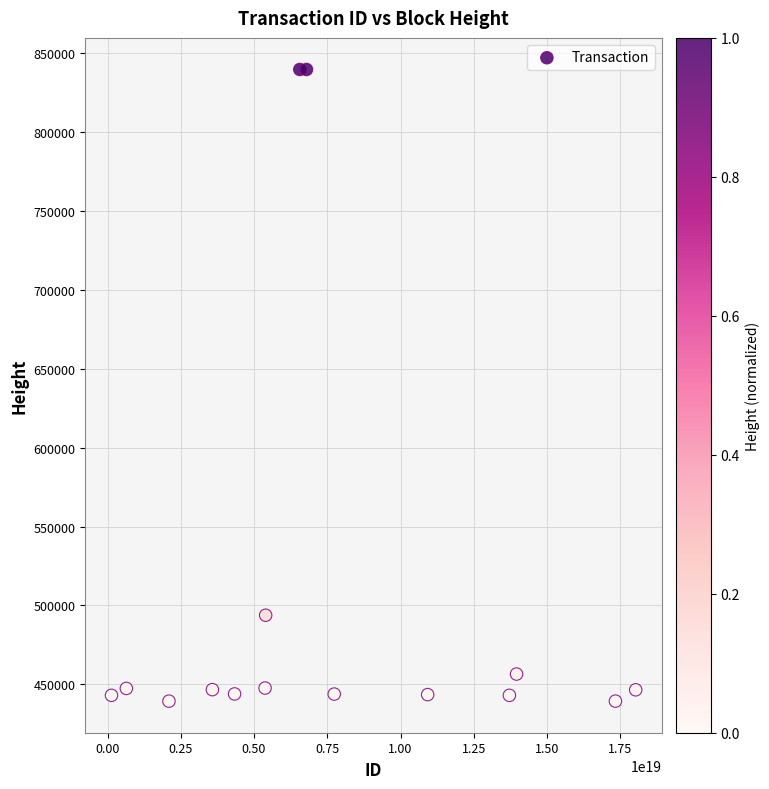

What Y value in the scatter plot is closest to 639585?

493805